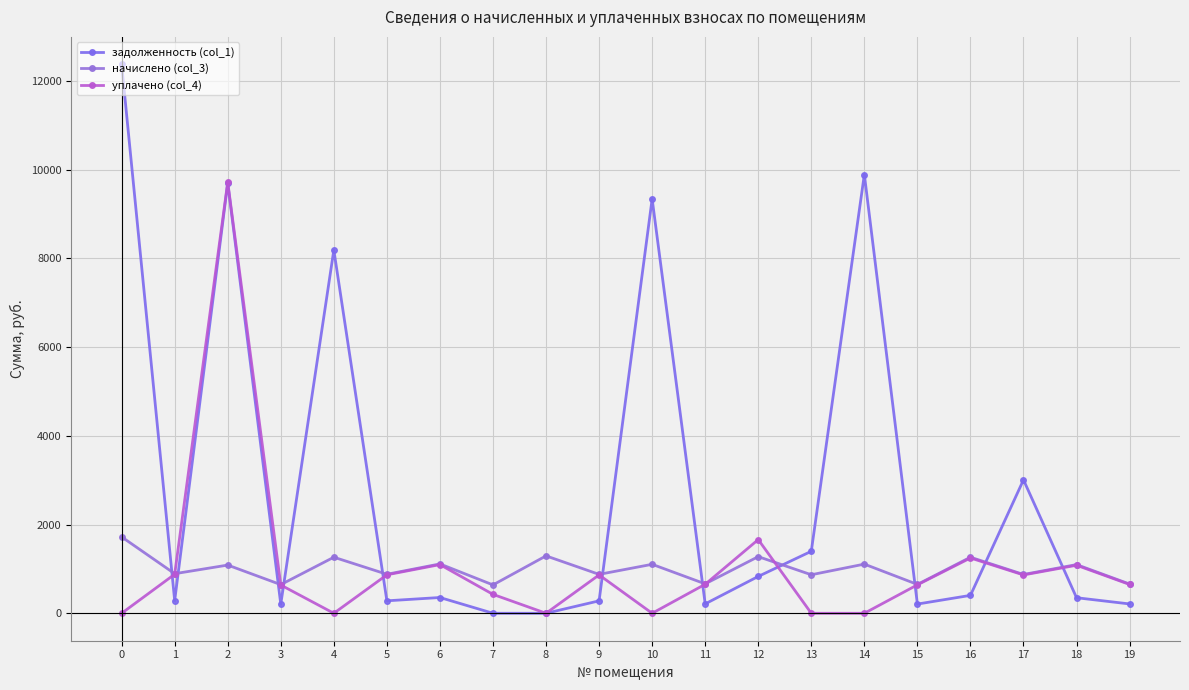

How many data points does each series have?

20